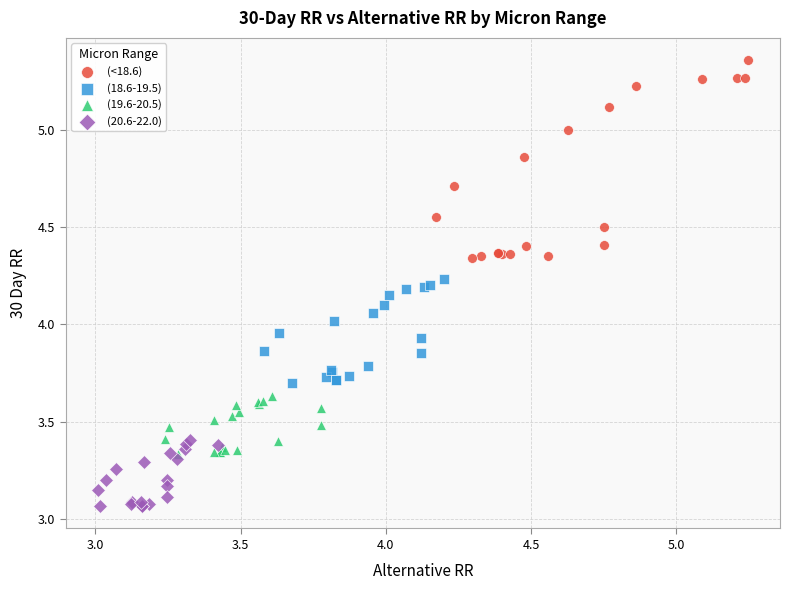

What are all the series names shown in the legend?

(<18.6), (18.6-19.5), (19.6-20.5), (20.6-22.0)